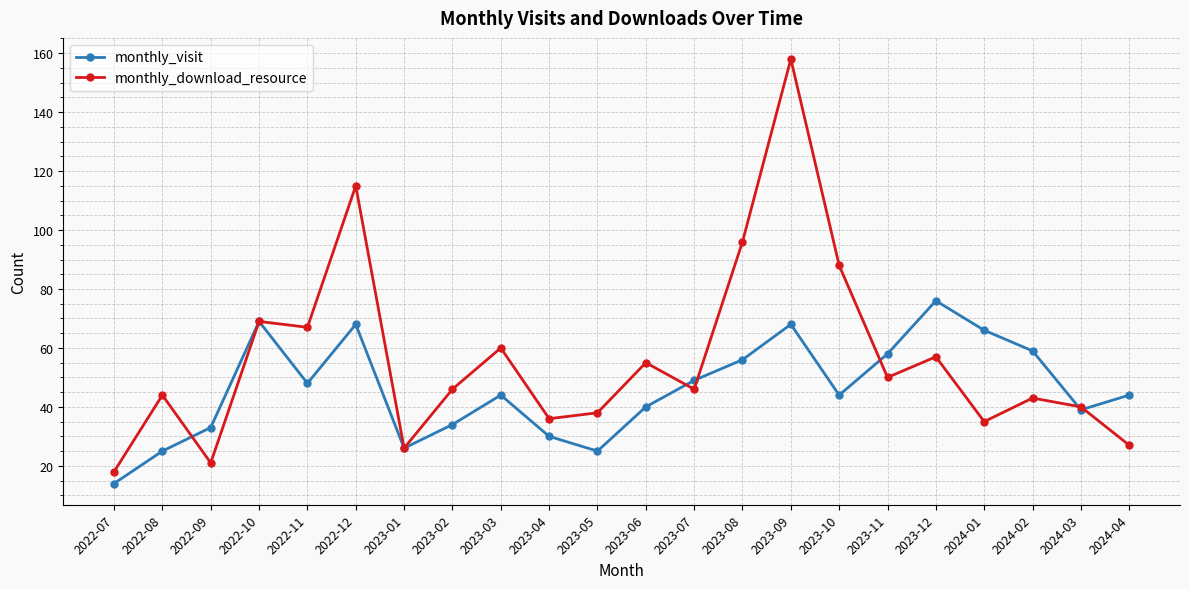

What is the label of the 12th point from the left?

2023-06